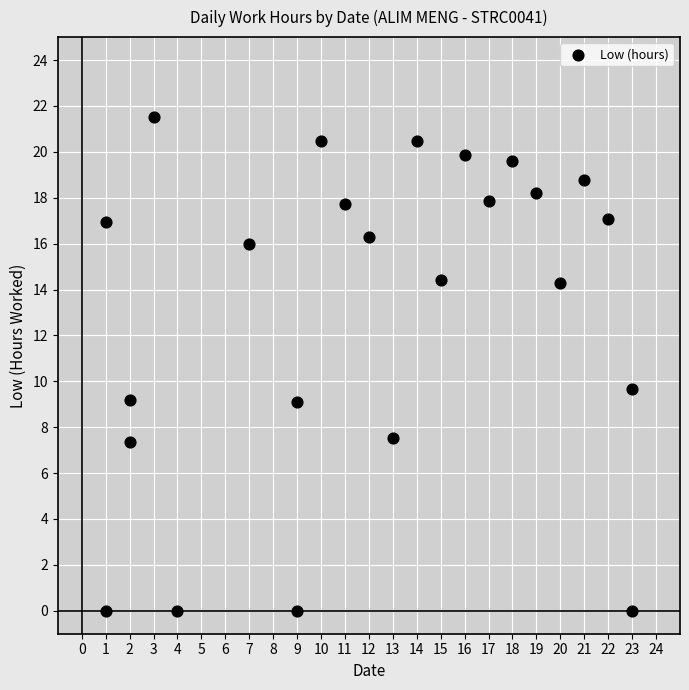

What Y value in the scatter plot is closest to 10?

9.7